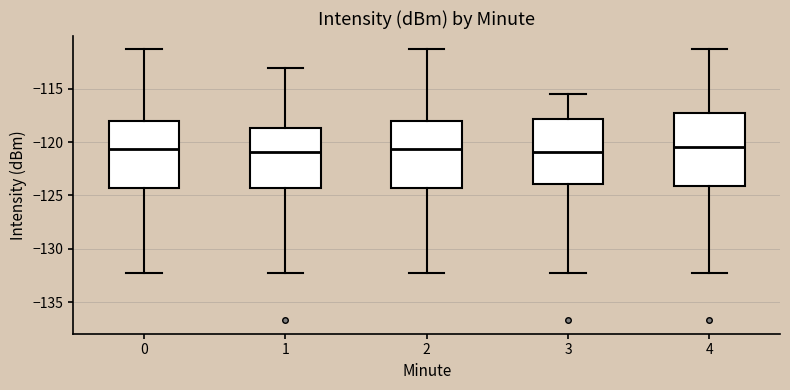

Reading left to right, read every box against the y-axis: the position of its median line, the range the box covers, and the ends of its whiskers. The values are not printed on the chart, so give them approximately, as read against the axis.

0: median -120.5, box -124.5 to -118.0, whiskers -132.5 to -111.5
1: median -121.0, box -124.5 to -118.5, whiskers -132.5 to -113.0
2: median -120.5, box -124.5 to -118.0, whiskers -132.5 to -111.5
3: median -121.0, box -124.0 to -118.0, whiskers -132.5 to -115.5
4: median -120.5, box -124.0 to -117.5, whiskers -132.5 to -111.5